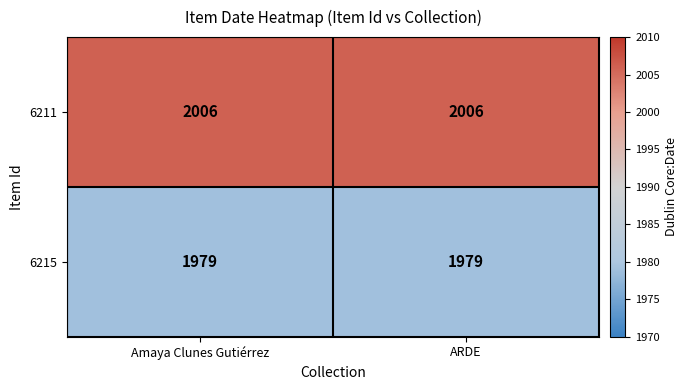

What is the sum of all 6211 values?

4012